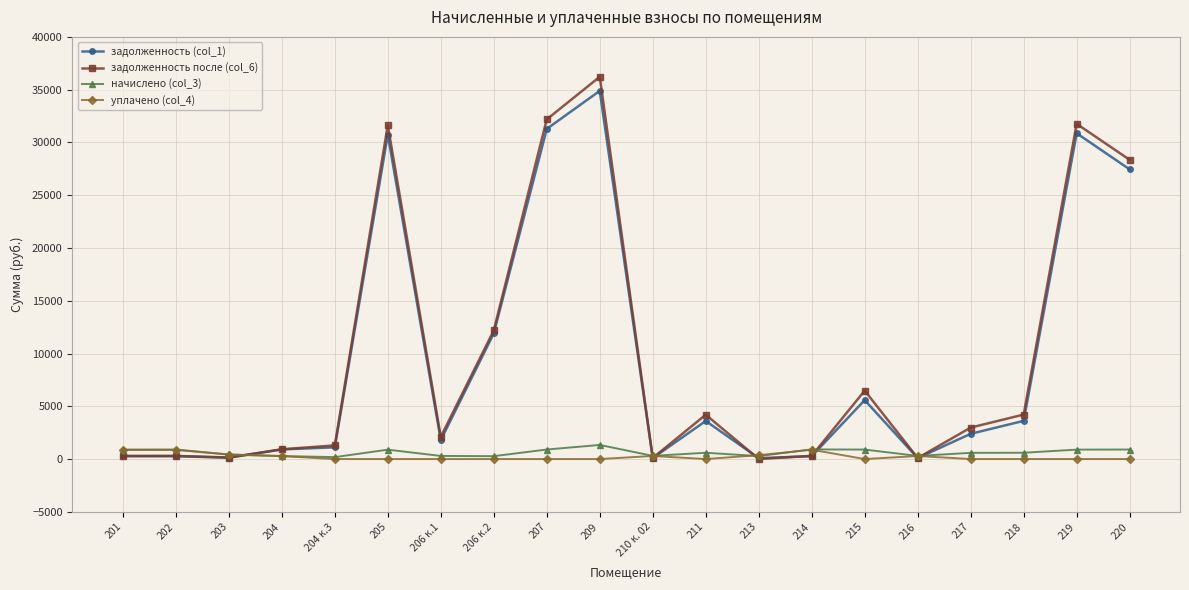

True or false: задолженность (col_1) has more than 2 points higher than both neighbors.

True